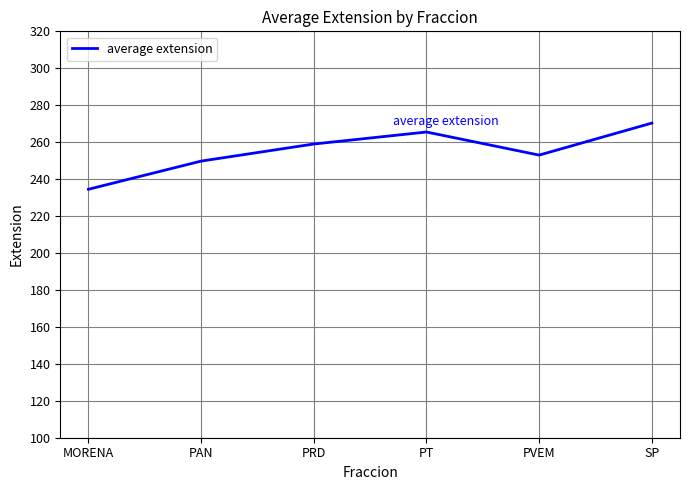

Approximately how many times larger is the value at MORENA compared to PVEM?

0.9